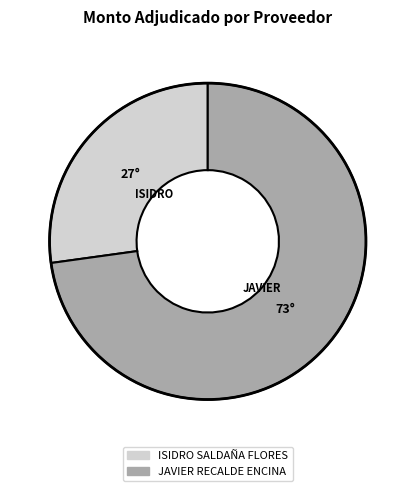

Does ISIDRO SALDAÑA FLORES account for over 50% of the chart?

No